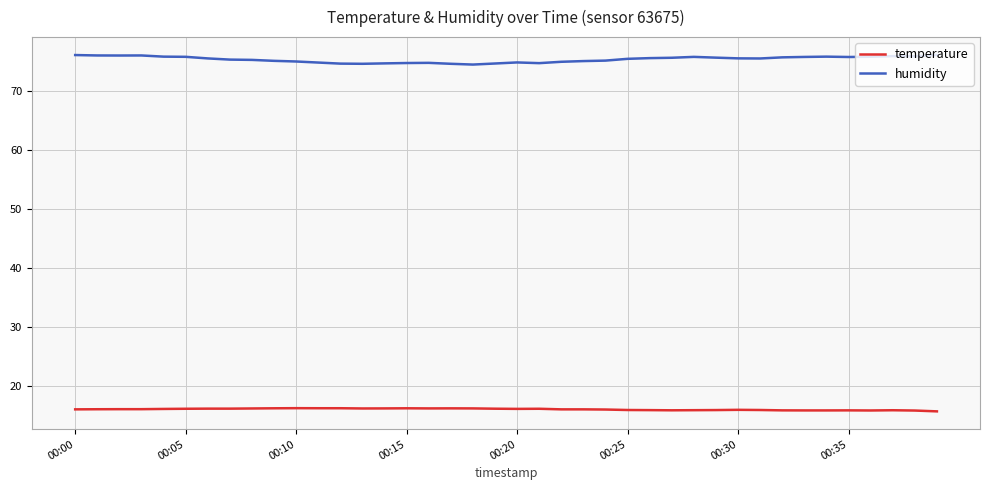

List the series in order of their overall mean, highest first.

humidity, temperature